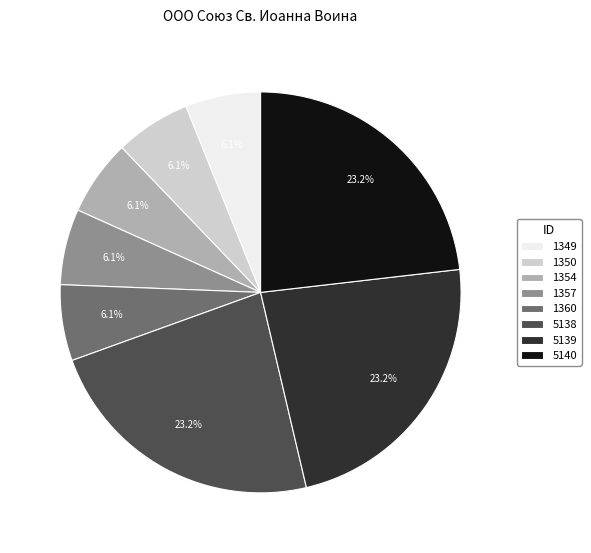

To the nearest percent, what percentage of the pie is 1360?

6%